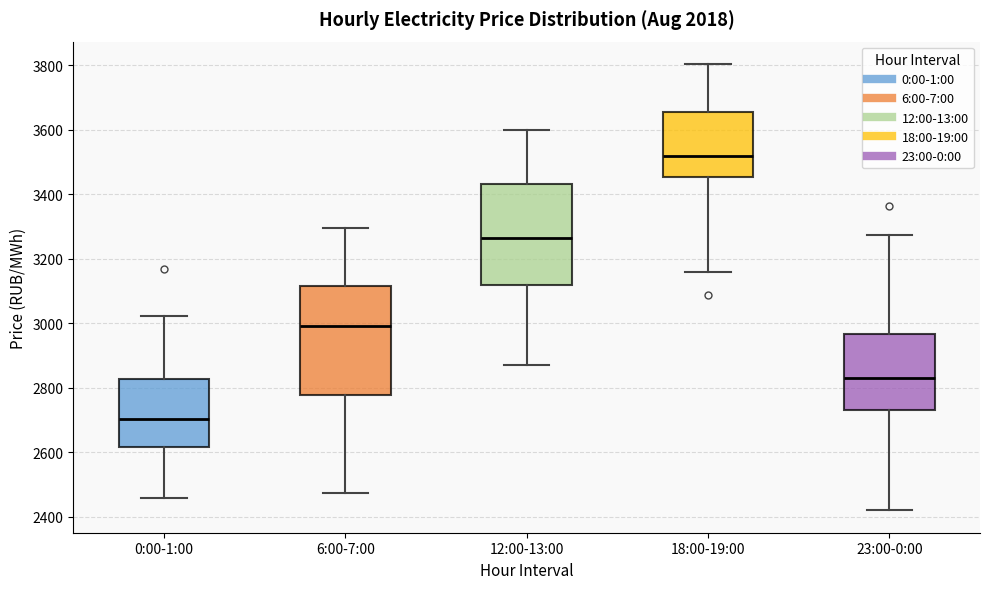

Reading left to right, transcribe this box plot: for each box, give where its median line is, the range the box spans, and where its two whiskers end, as read against the y-axis. The values are not printed on the chart, so give them approximately, as read against the axis.

0:00-1:00: median 2700, box 2620 to 2820, whiskers 2460 to 3020
6:00-7:00: median 3000, box 2780 to 3120, whiskers 2480 to 3300
12:00-13:00: median 3260, box 3120 to 3440, whiskers 2880 to 3600
18:00-19:00: median 3520, box 3460 to 3660, whiskers 3160 to 3800
23:00-0:00: median 2840, box 2740 to 2960, whiskers 2420 to 3280